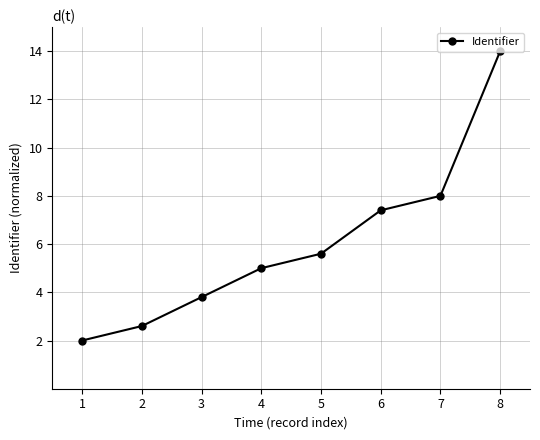

What is the sum of the values at 7 and 5?

13.6